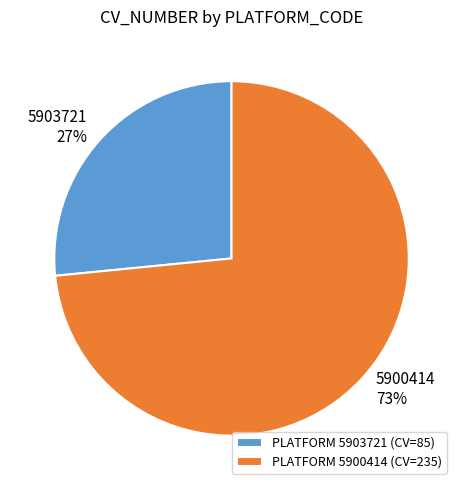

What is the majority slice?

5900414